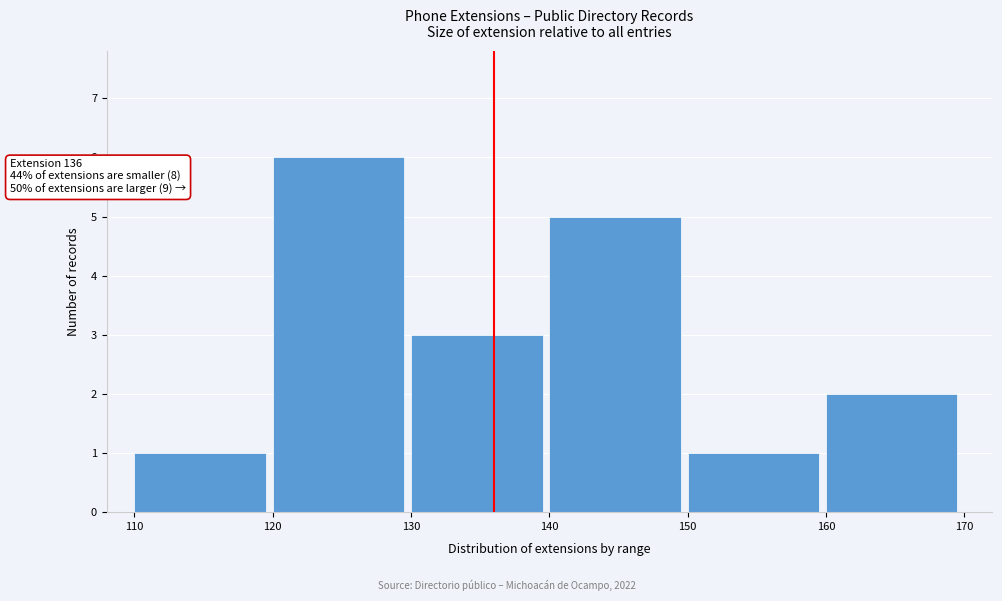

Over which range of the x-axis is the bar tallest?

120 to 130